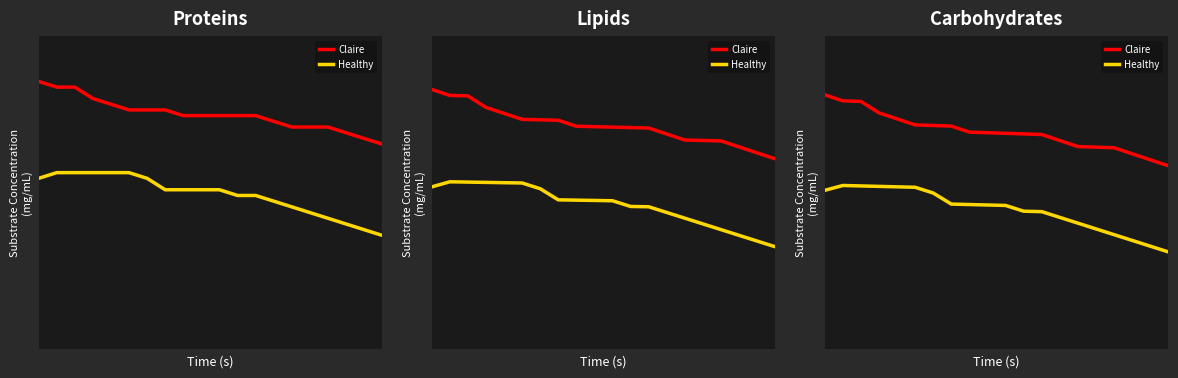

Which series has the largest range (max minus min)?

Claire